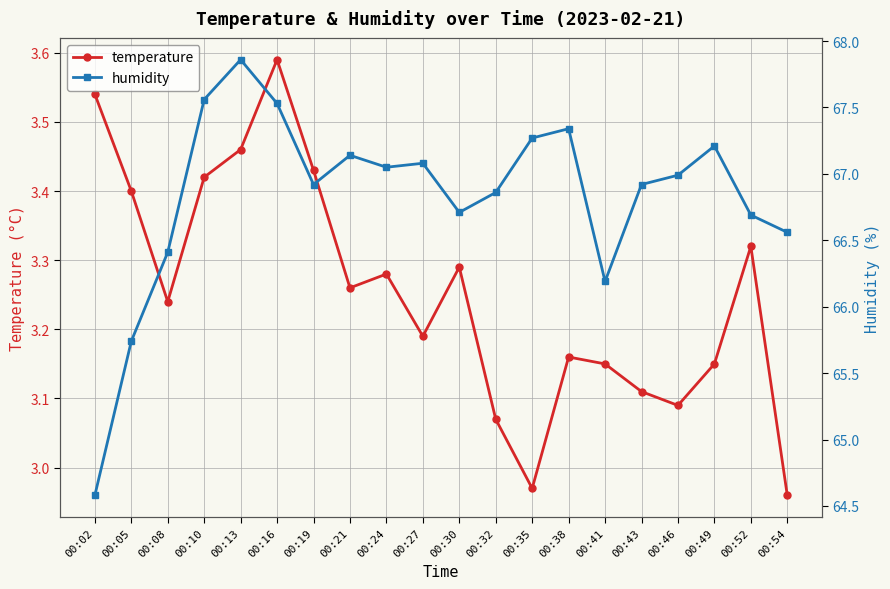

How many categories are shown in the chart?

20